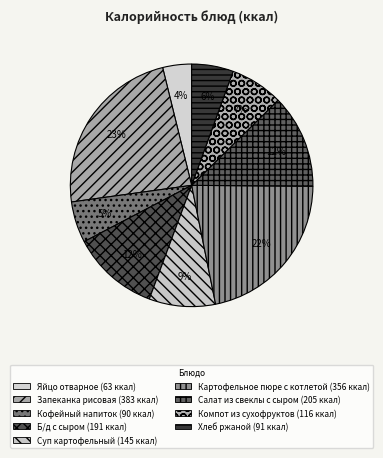

Count the number of slices in the pie.

9